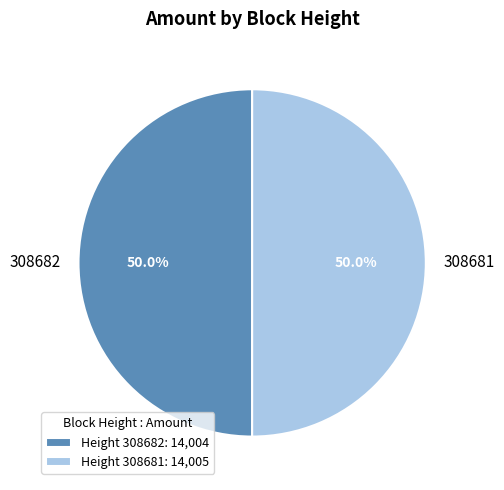

What is the ratio of the value at 308682 to the value at 308681?

1.0